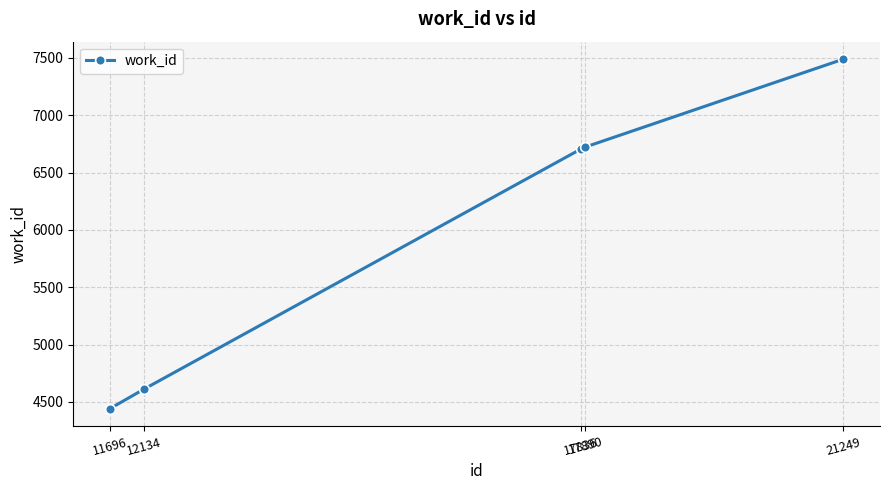

What is the average value?

5995